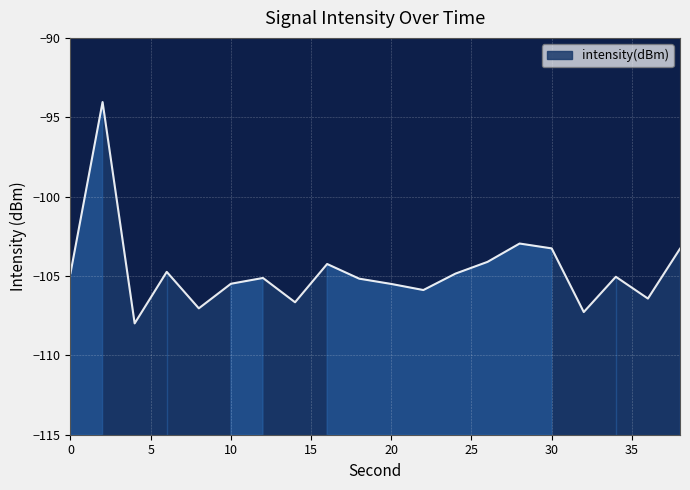

What is the maximum value for intensity(dBm)?

-94.0